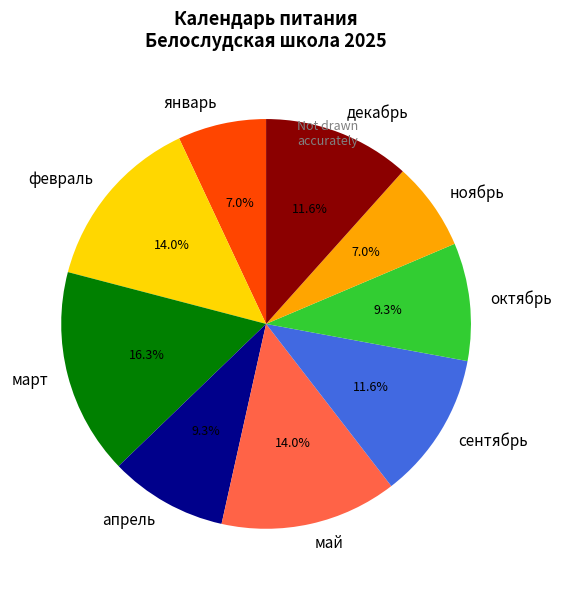

Do февраль and апрель together represent more than half of the pie?

No